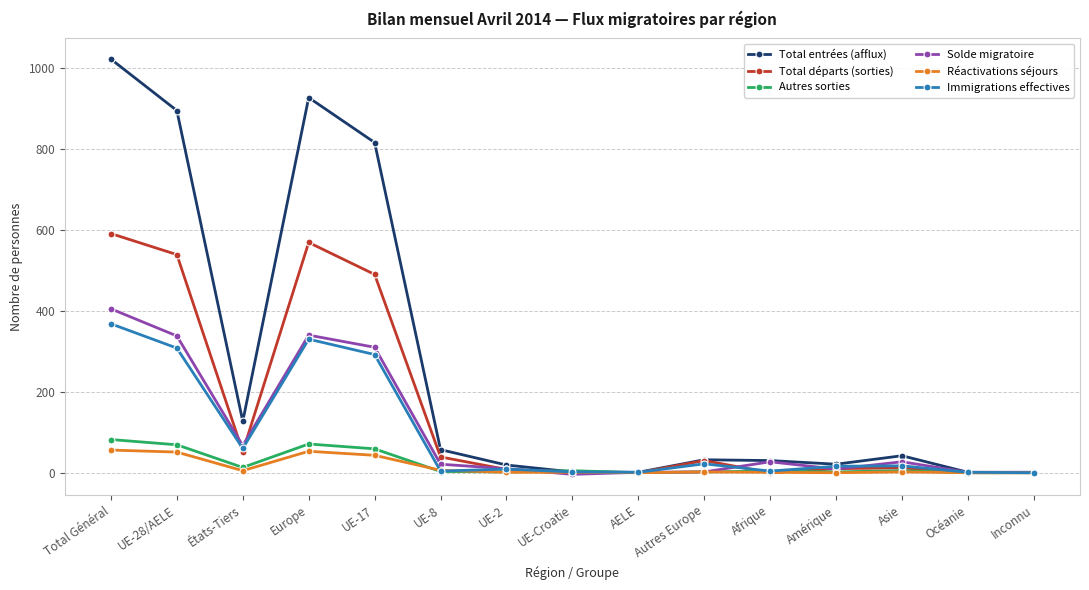

Which series has the widest spread of values?

Total entrées (afflux)